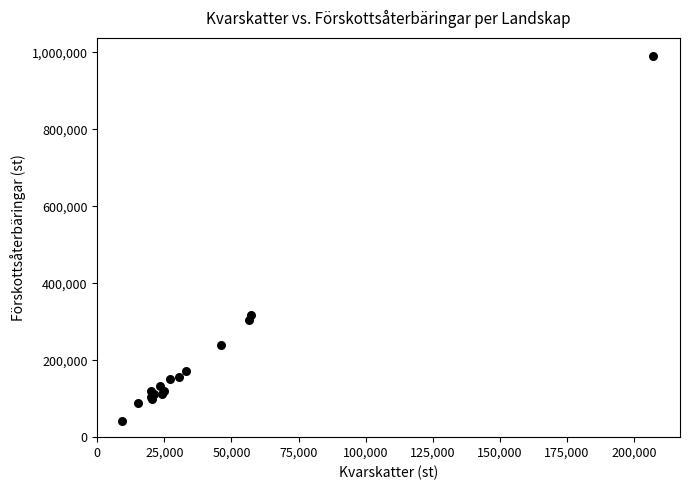

What Y value in the scatter plot is closest to 515599?

317628